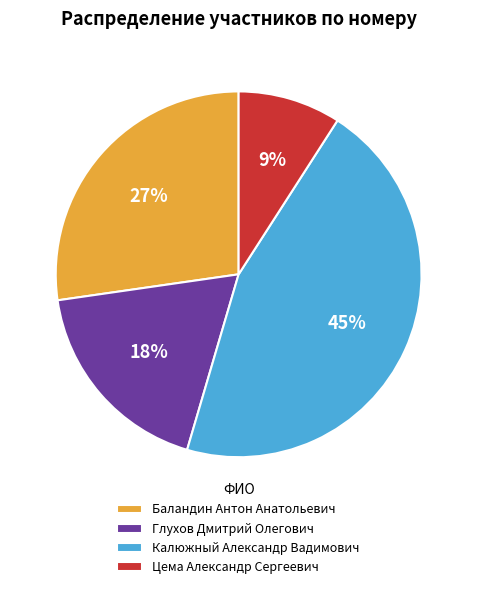

Rank the categories by value from highest to lowest.

Калюжный Александр Вадимович, Баландин Антон Анатольевич, Глухов Дмитрий Олегович, Цема Александр Сергеевич